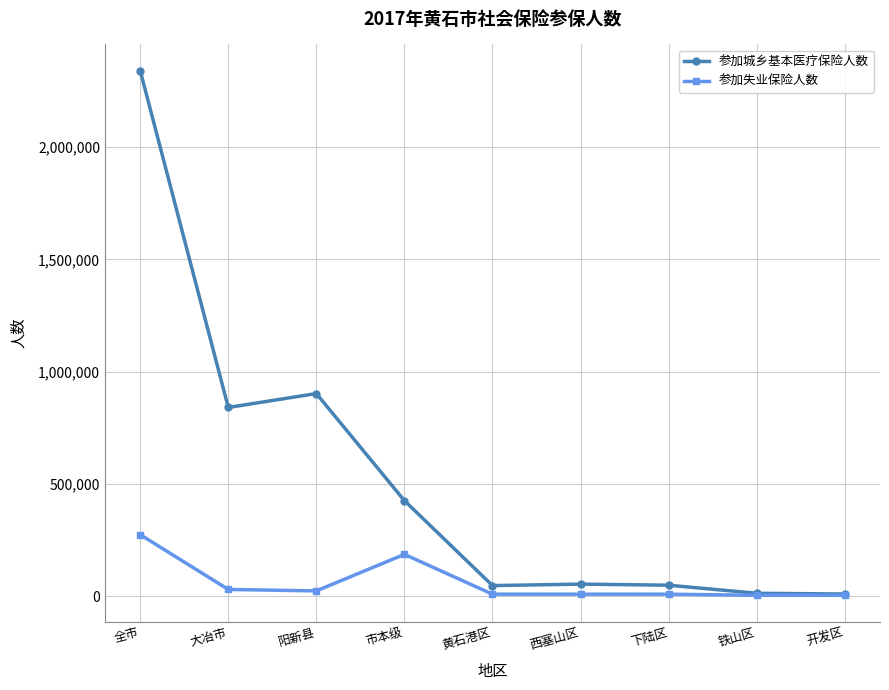

At how many categories does at least one series exceed 309866?

4